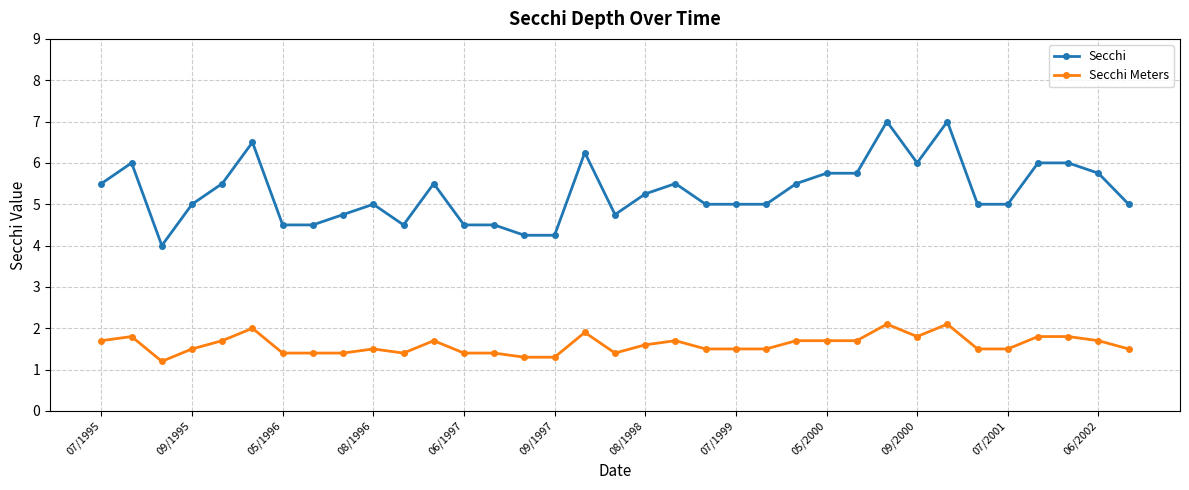

Rank the series by their maximum value, from highest to lowest.

Secchi, Secchi Meters